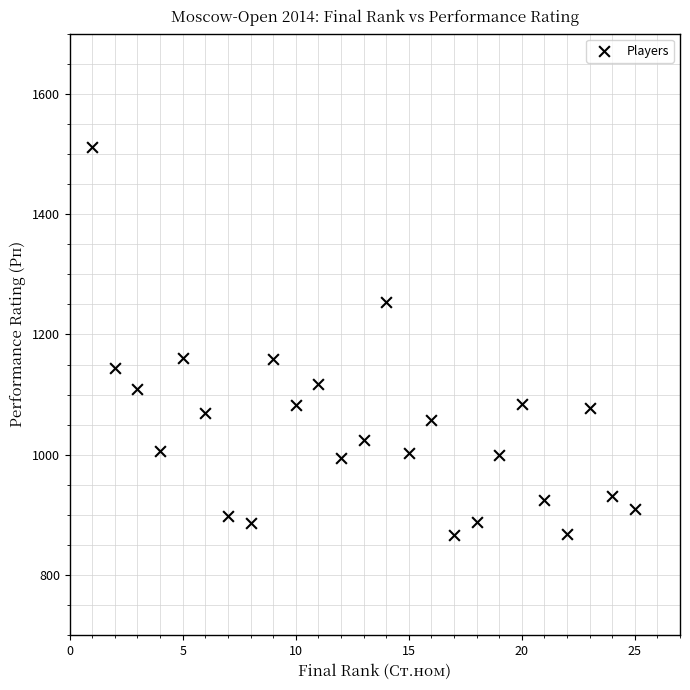

What is the range of X values (max minus min)?

24